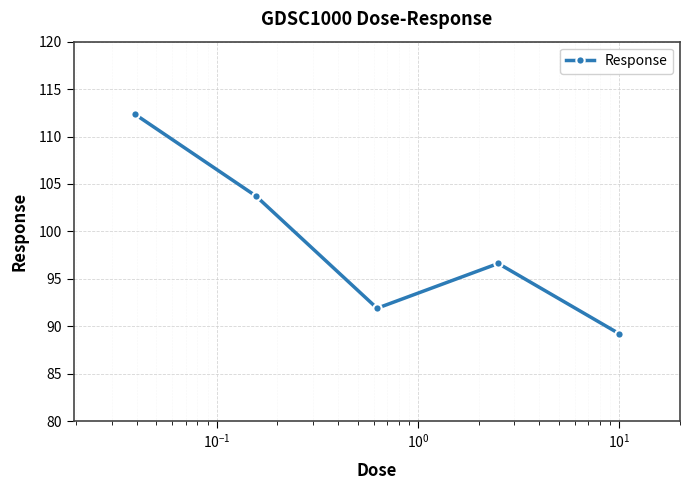

What is the value of the 4th point from the left?

96.6